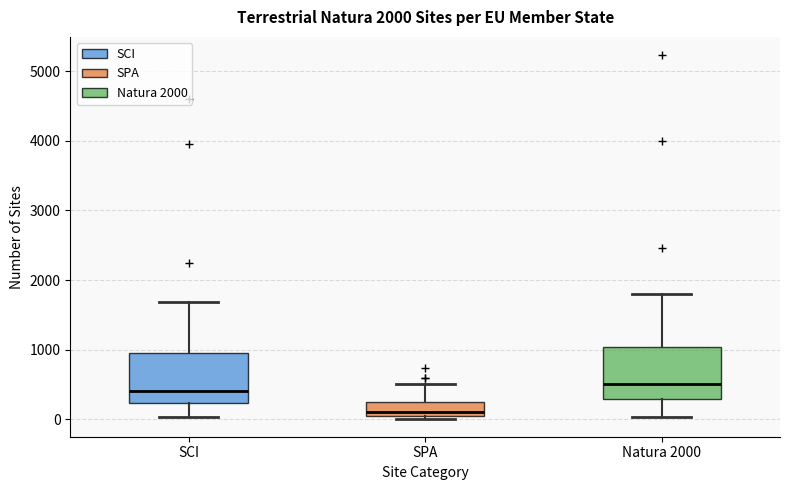

Reading left to right, read every box against the y-axis: the position of its median line, the range the box covers, and the ends of its whiskers. The values are not printed on the chart, so give them approximately, as read against the axis.

SCI: median 400, box 200 to 900, whiskers 0 to 1700
SPA: median 100 (just above the box's lower edge), box 100 to 200, whiskers 0 to 500
Natura 2000: median 500, box 300 to 1000, whiskers 0 to 1800